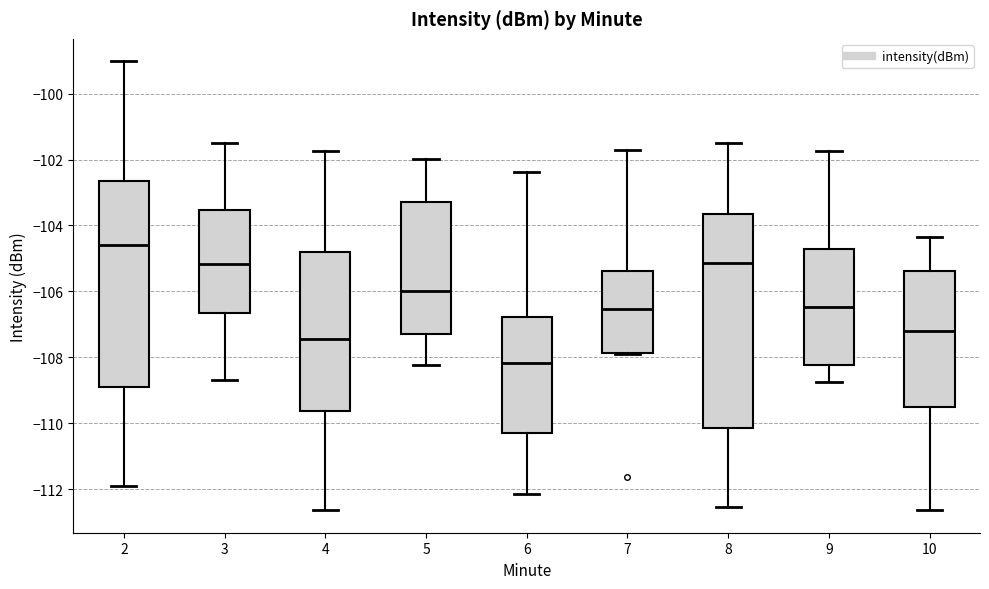

Reading left to right, read every box against the y-axis: the position of its median line, the range the box covers, and the ends of its whiskers. The values are not printed on the chart, so give them approximately, as read against the axis.

2: median -104.6, box -108.8 to -102.6, whiskers -111.8 to -99.0
3: median -105.2, box -106.6 to -103.6, whiskers -108.6 to -101.6
4: median -107.4, box -109.6 to -104.8, whiskers -112.6 to -101.8
5: median -106.0, box -107.2 to -103.2, whiskers -108.2 to -102.0
6: median -108.2, box -110.2 to -106.8, whiskers -112.2 to -102.4
7: median -106.6, box -107.8 to -105.4, whiskers -108.0 to -101.8
8: median -105.2, box -110.2 to -103.6, whiskers -112.6 to -101.6
9: median -106.4, box -108.2 to -104.8, whiskers -108.8 to -101.8
10: median -107.2, box -109.6 to -105.4, whiskers -112.6 to -104.4